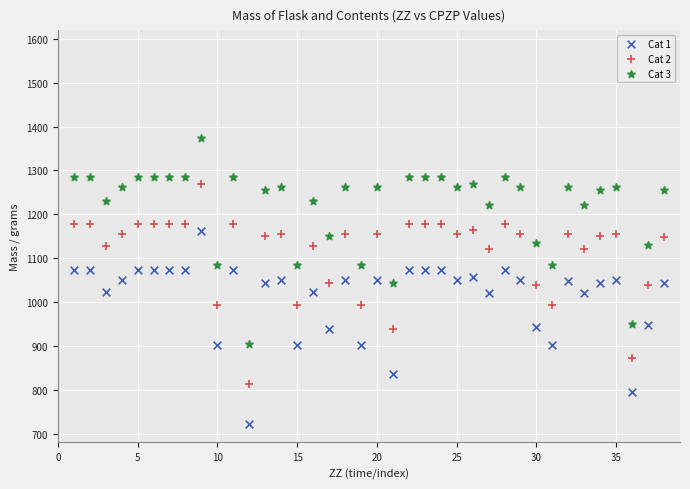

Which series reaches the minimum Y coordinate?

Cat 1